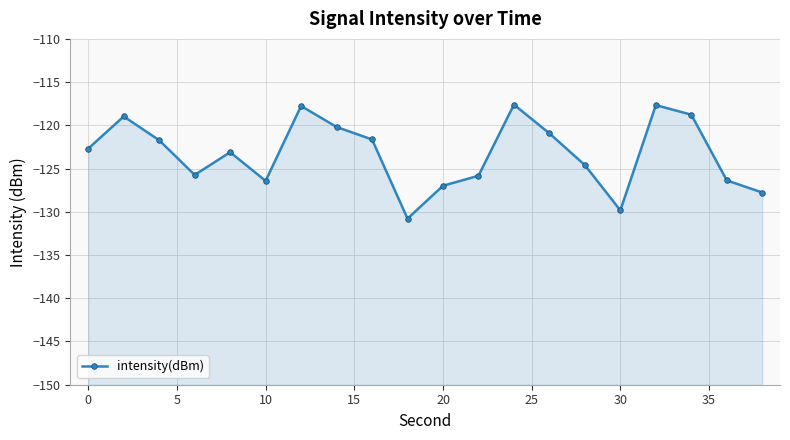

What is the sum of all values?

-2465.4